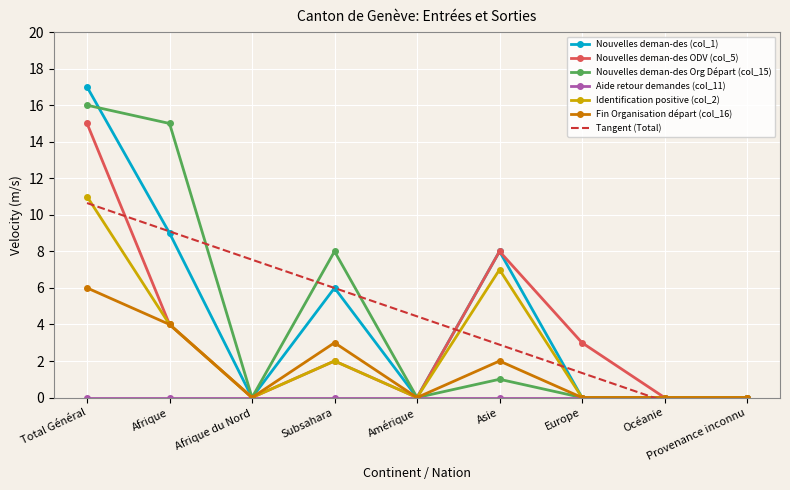

True or false: Nouvelles deman-des ODV (col_5) has more than 1 interior local peaks.

True